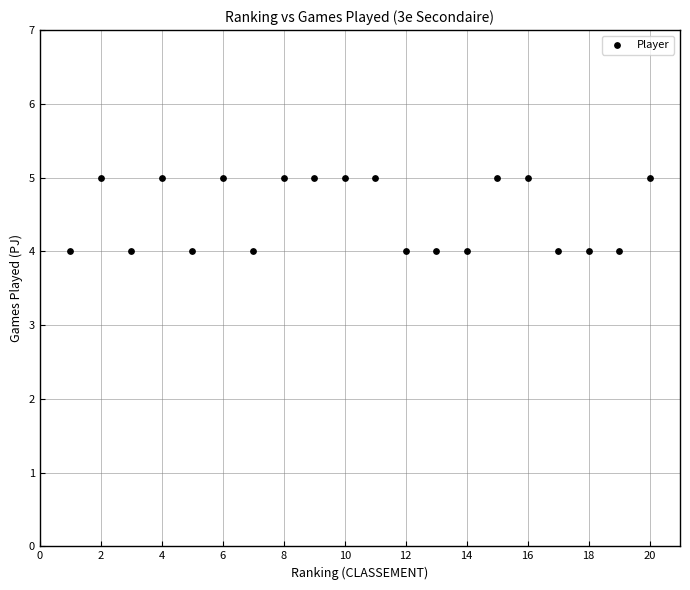

What is the range of X values (max minus min)?

19